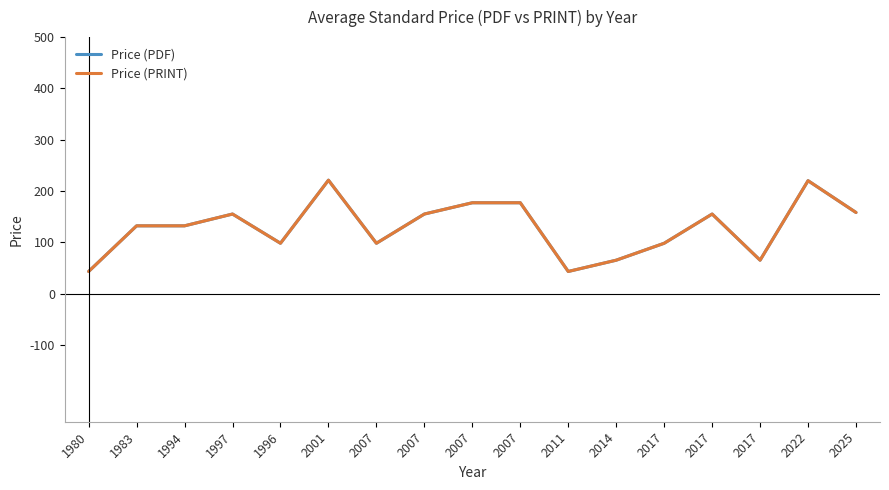

What is the minimum value for Price (PRINT)?

43